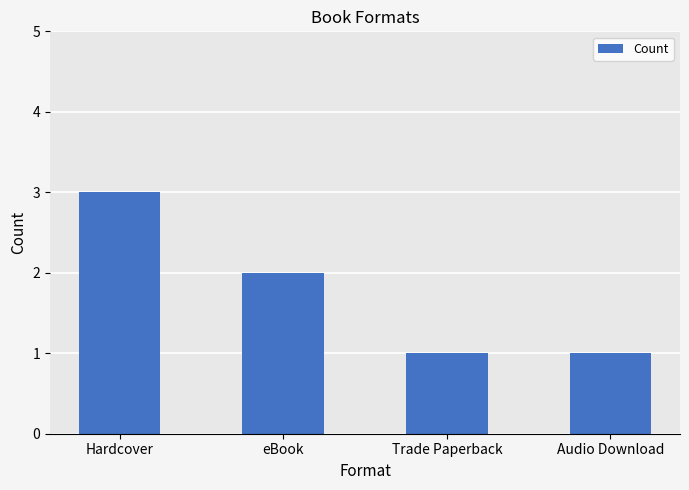

What is the value of the 4th bar from the left?

1